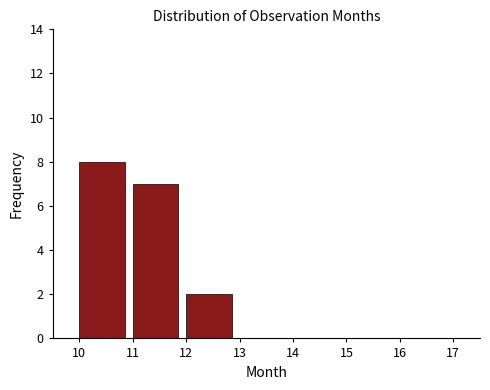

Which range on the x-axis has the tallest bar?

10 to 11